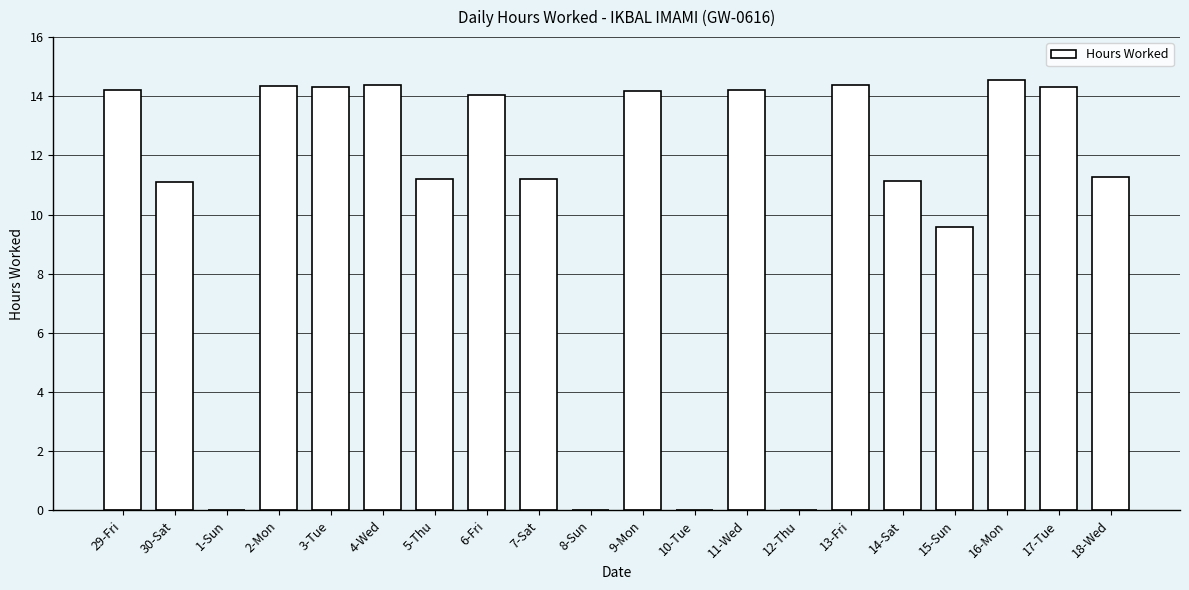

Which has a higher value, 11-Wed or 14-Sat?

11-Wed